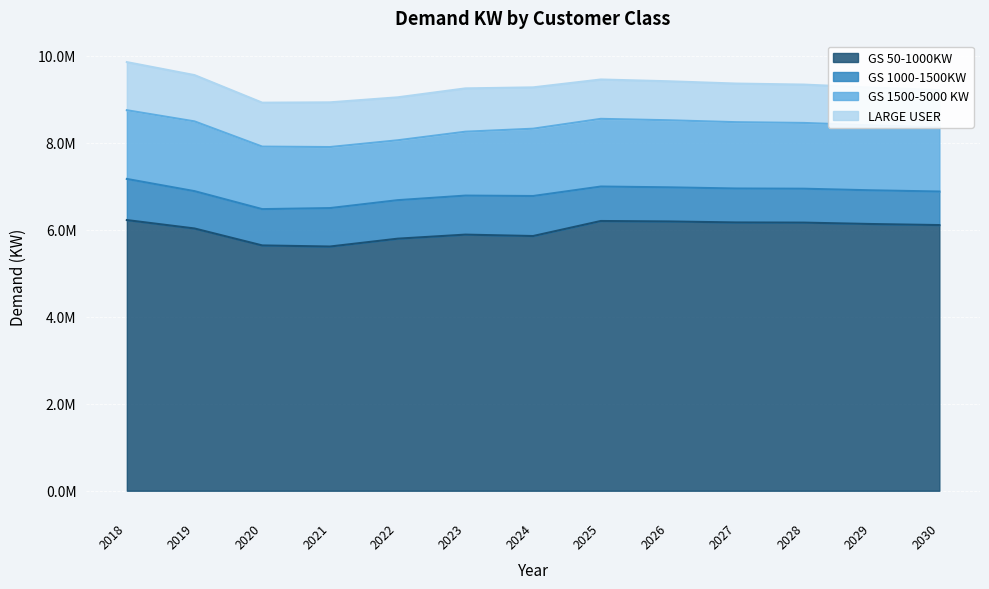

How many lines are shown in the chart?

4